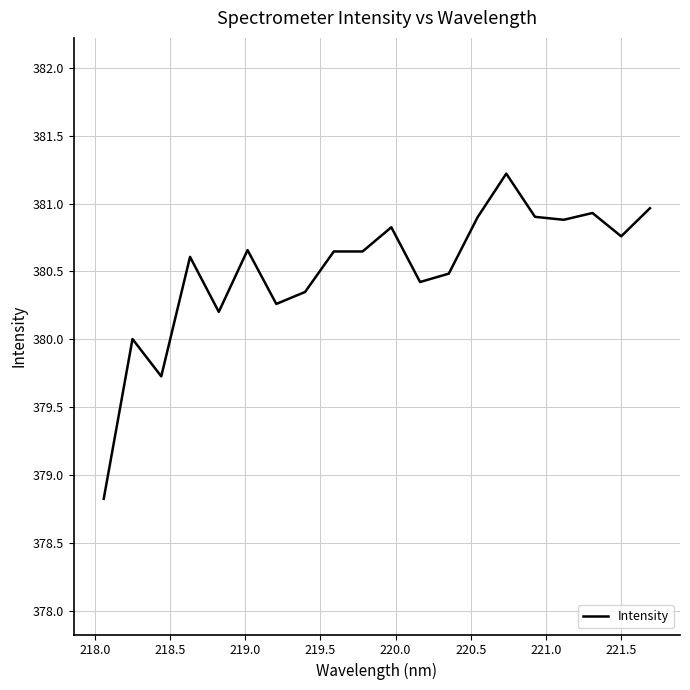

What is the smallest value displayed?

378.8